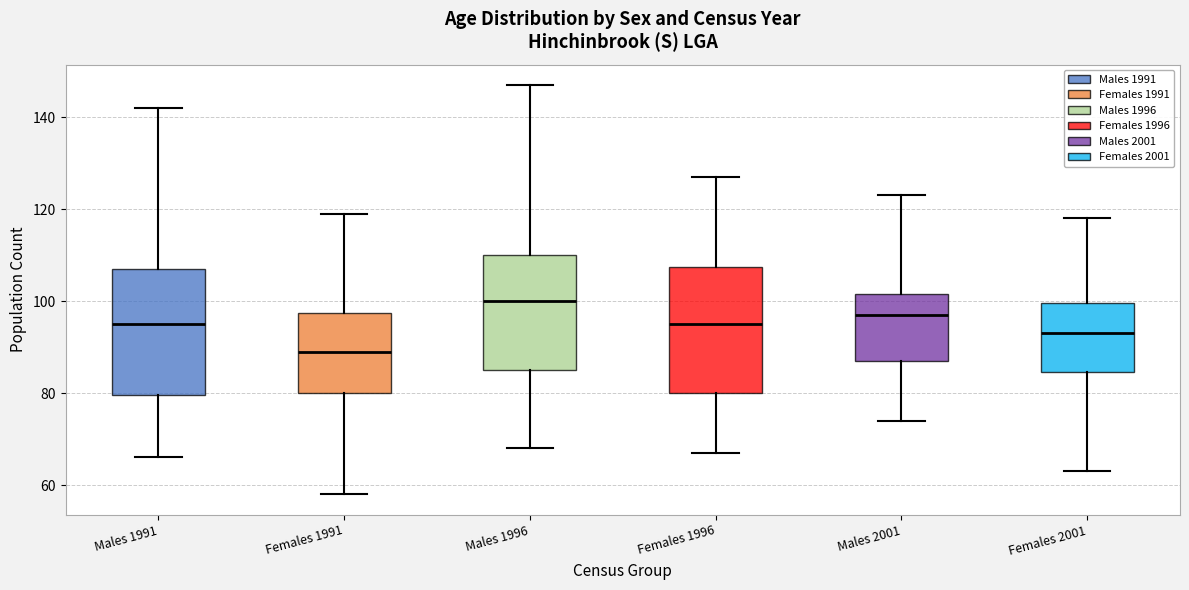

Reading left to right, read every box against the y-axis: the position of its median line, the range the box covers, and the ends of its whiskers. The values are not printed on the chart, so give them approximately, as read against the axis.

Males 1991: median 96, box 80 to 108, whiskers 66 to 142
Females 1991: median 90, box 80 to 98, whiskers 58 to 120
Males 1996: median 100, box 86 to 110, whiskers 68 to 148
Females 1996: median 96, box 80 to 108, whiskers 68 to 128
Males 2001: median 98, box 88 to 102, whiskers 74 to 124
Females 2001: median 94, box 84 to 100, whiskers 64 to 118